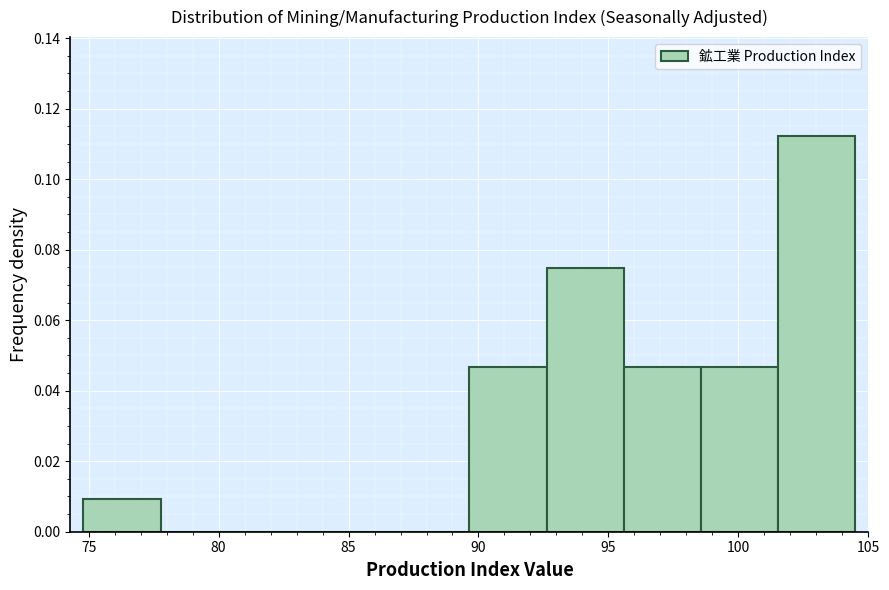

Reading left to right, list every bar in this chart as the range it spans on the x-axis followed by its height. Neither the bar edges nor the heights are printed on the chart, so give them approximately, as read against the axes.

75.0 to 78.0: 0.010
78.0 to 80.5: 0
80.5 to 83.5: 0
83.5 to 86.5: 0
86.5 to 89.5: 0
89.5 to 92.5: 0.046
92.5 to 95.5: 0.074
95.5 to 98.5: 0.046
98.5 to 101.5: 0.046
101.5 to 104.5: 0.112